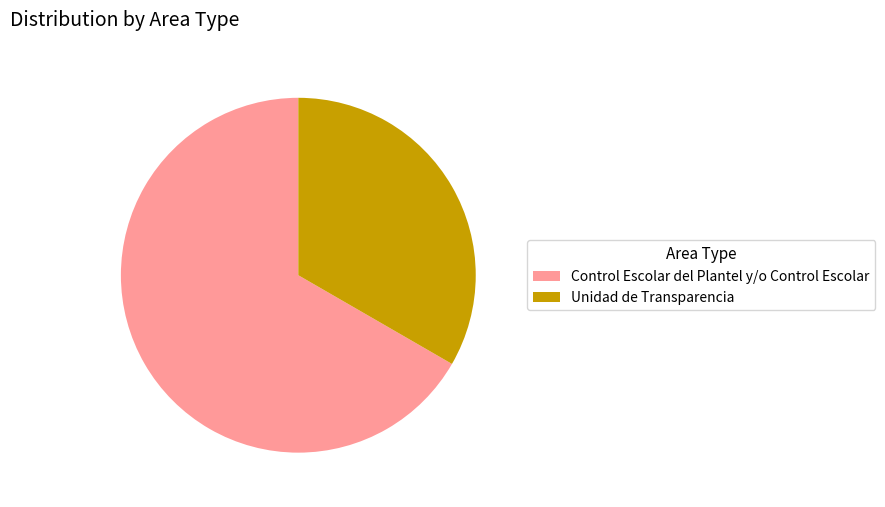

What is the majority slice?

Control Escolar del Plantel y/o Control Escolar